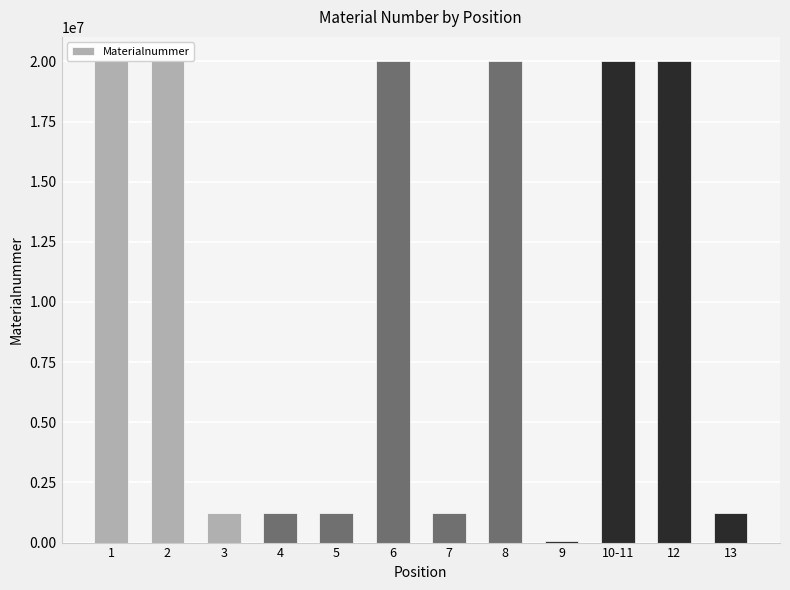

What is the value of the 11th bar from the left?

20017500